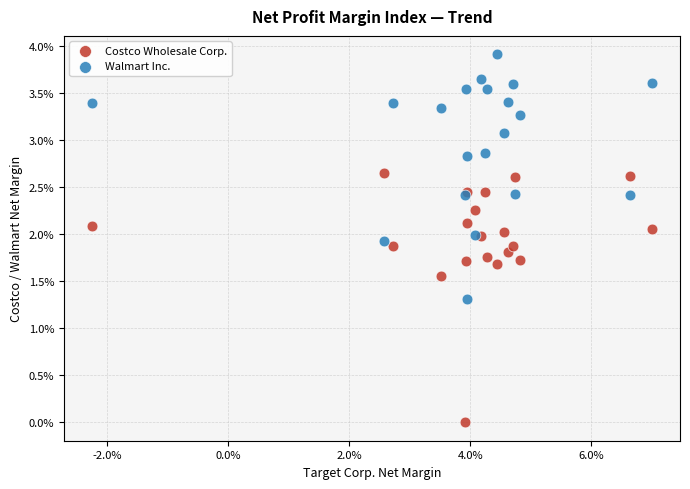

Which series has the widest spread of Y values?

Costco Wholesale Corp.